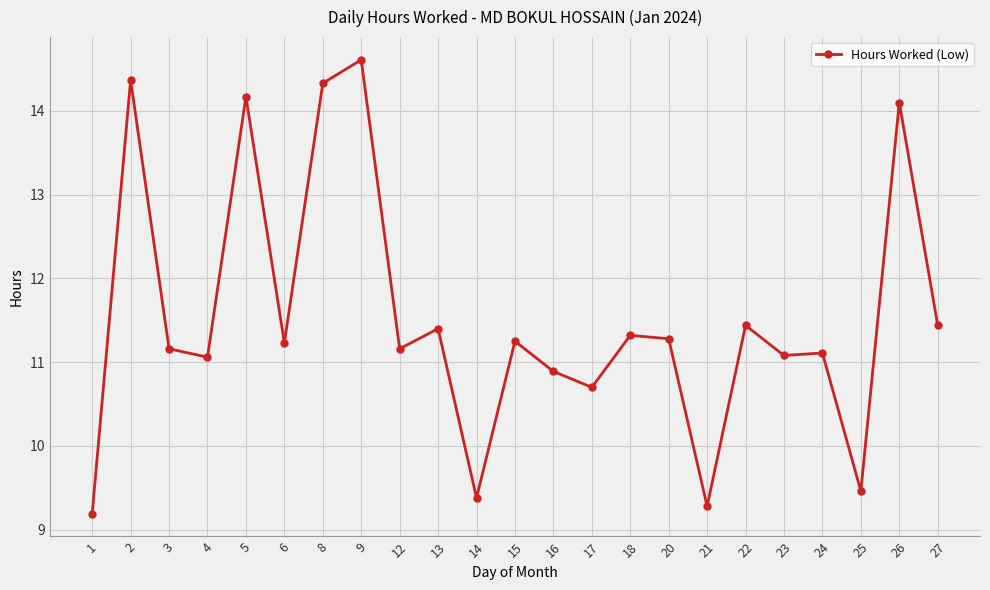

The chart shows a value of 11.4 at 22. True or false?

True